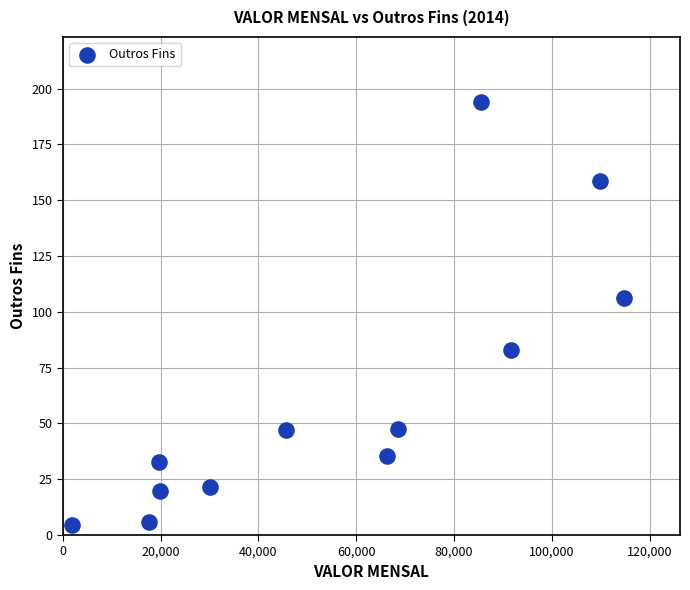

What is the range of X values (max minus min)?

112812.4